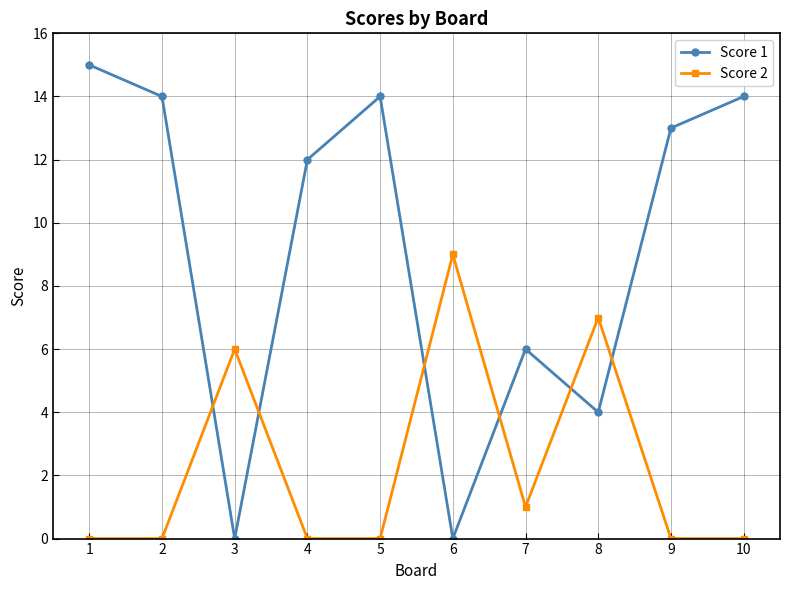

Reading left to right, list all the values displayed in this chart.

Score 1: 1=15	2=14	3=0	4=12	5=14	6=0	7=6	8=4	9=13	10=14
Score 2: 1=0	2=0	3=6	4=0	5=0	6=9	7=1	8=7	9=0	10=0